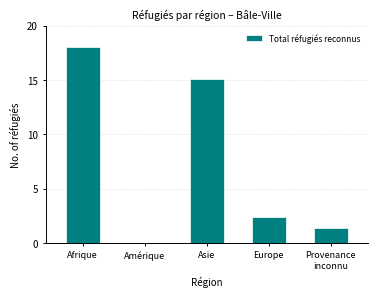

The value at Afrique is 18.0. True or false?

True